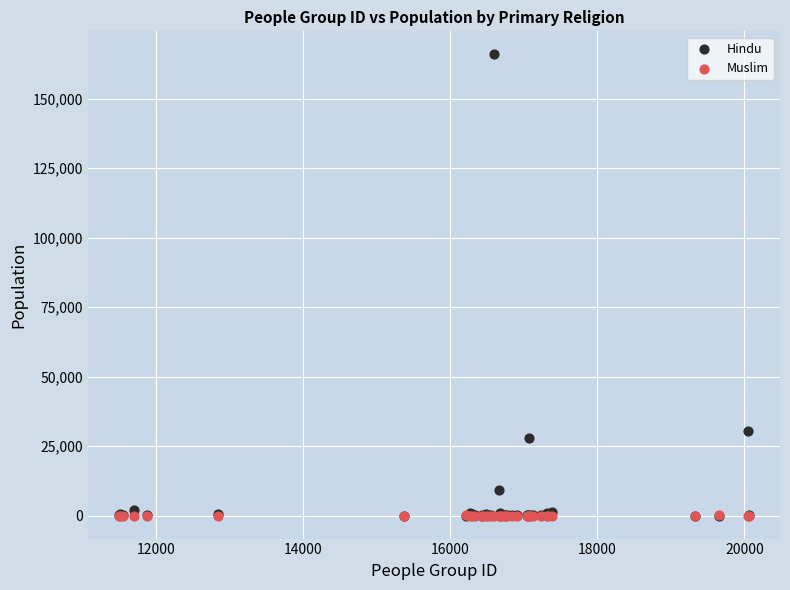

In the Hindu series, what Y value is closest to 83000?

30500